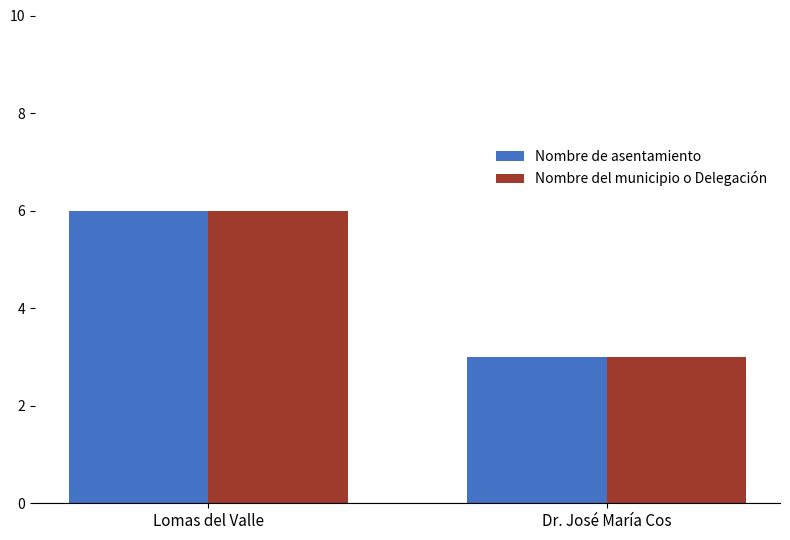

What is the value of the Nombre del municipio o Delegación bar at the 2nd from the left?

3